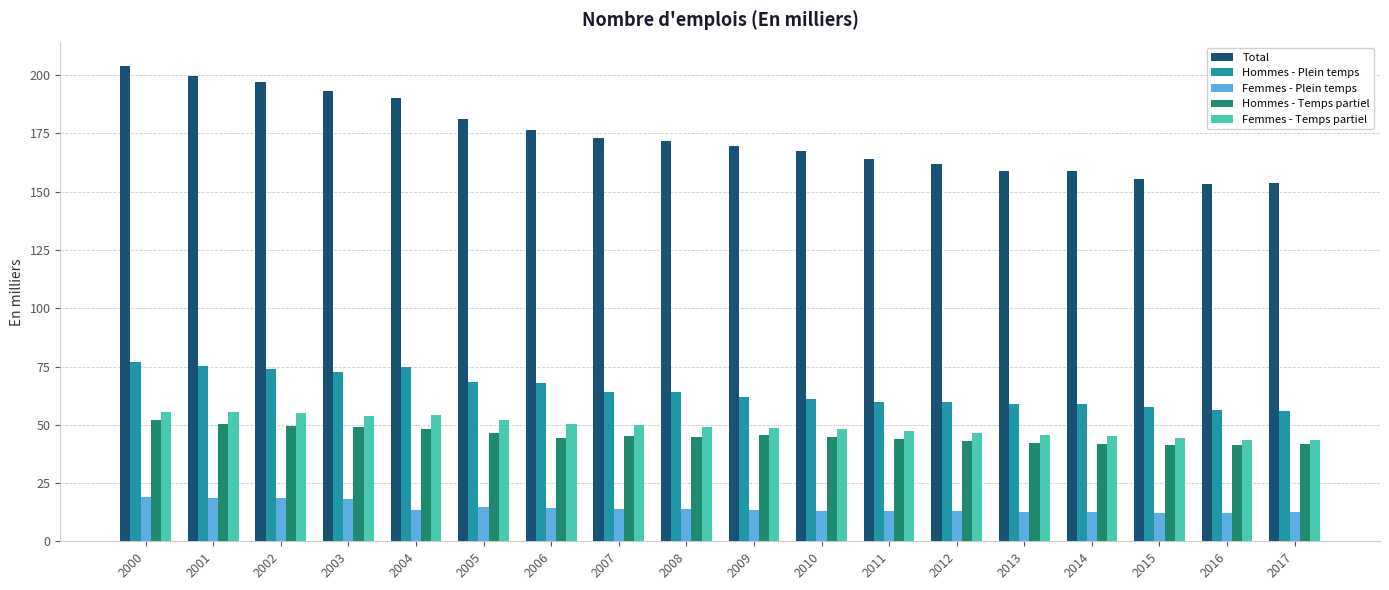

At which label does Hommes - Plein temps reach its peak?

2000